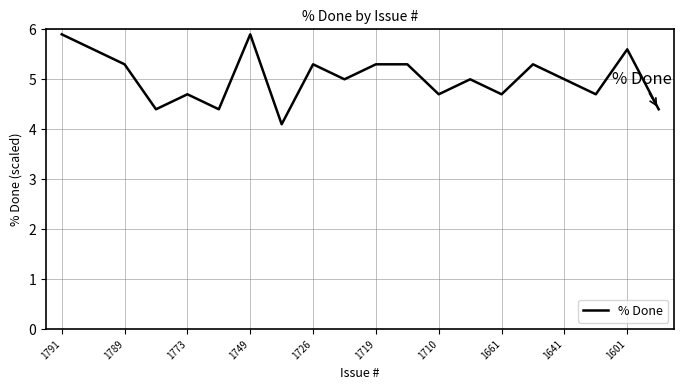

Reading left to right, extract all data points from this chart.

5.9	5.6	5.3	4.4	4.7	4.4	5.9	4.1	5.3	5.0	5.3	5.3	4.7	5.0	4.7	5.3	5.0	4.7	5.6	4.4